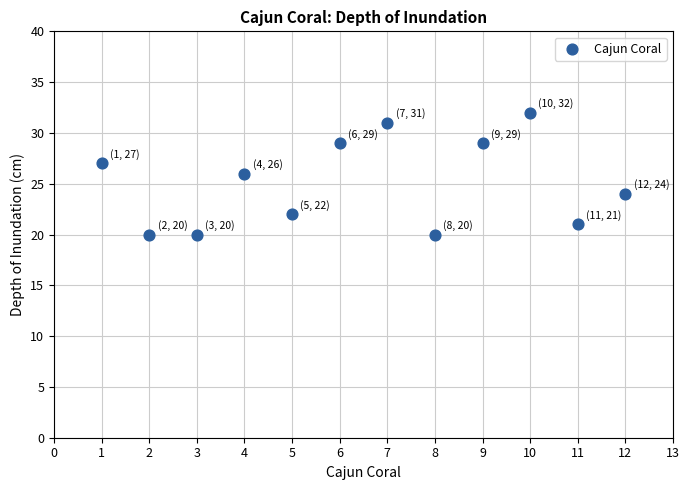

What is the average Y value?

25